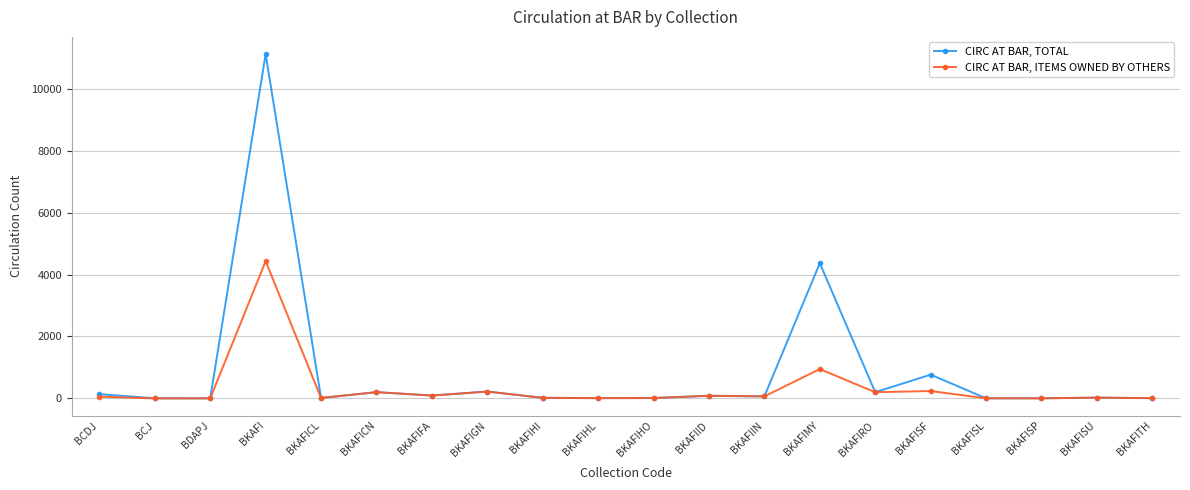

Rank the series by their average value, from highest to lowest.

CIRC AT BAR, TOTAL, CIRC AT BAR, ITEMS OWNED BY OTHERS